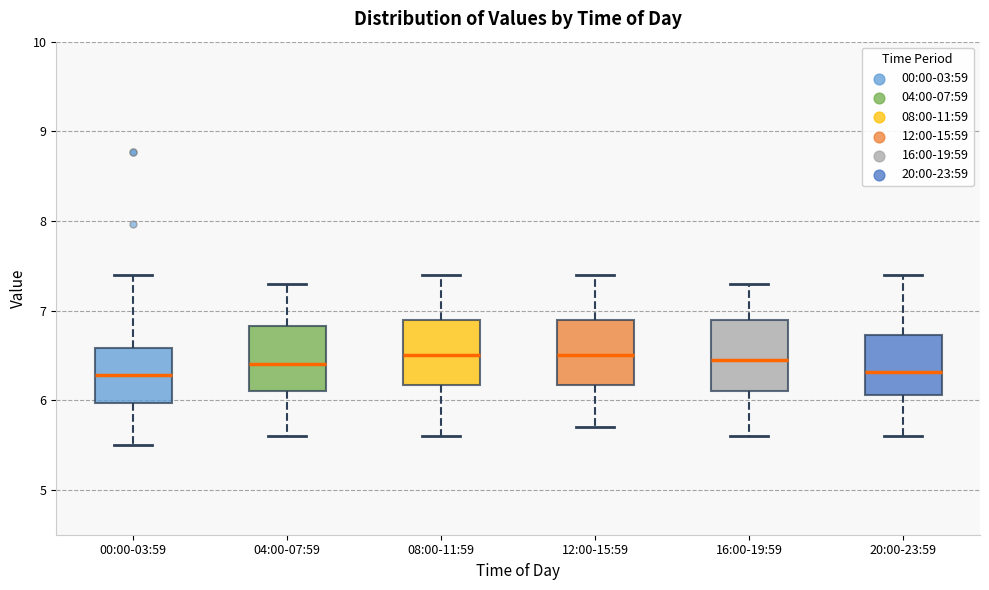

Where does the upper whisker of the box for 08:00-11:59 end on the y-axis? The values are not printed on the chart, so give them approximately, as read against the axis.

7.4